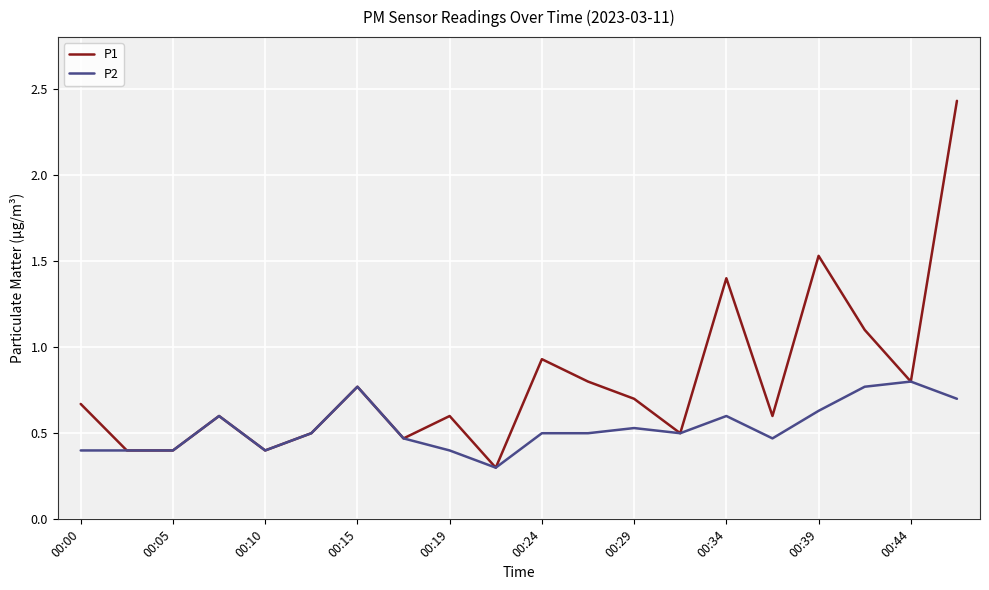

How many lines are shown in the chart?

2